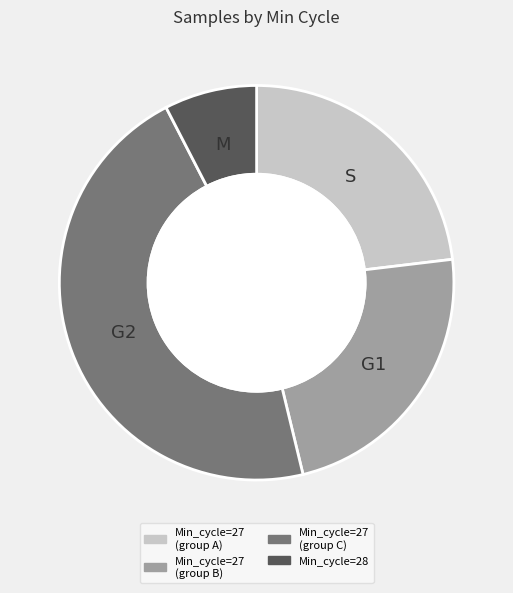

Which has a higher value, Min_cycle=28 or Min_cycle=27 (group C)?

Min_cycle=27 (group C)